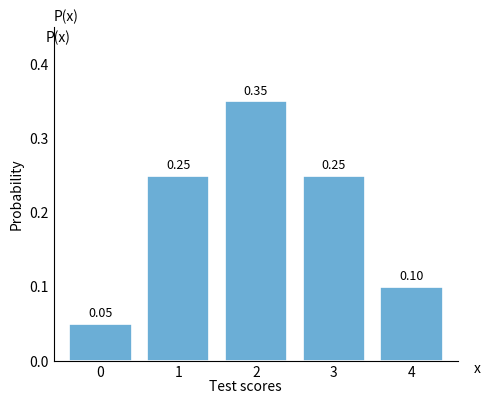

Between 4 and 3, which is larger?

3